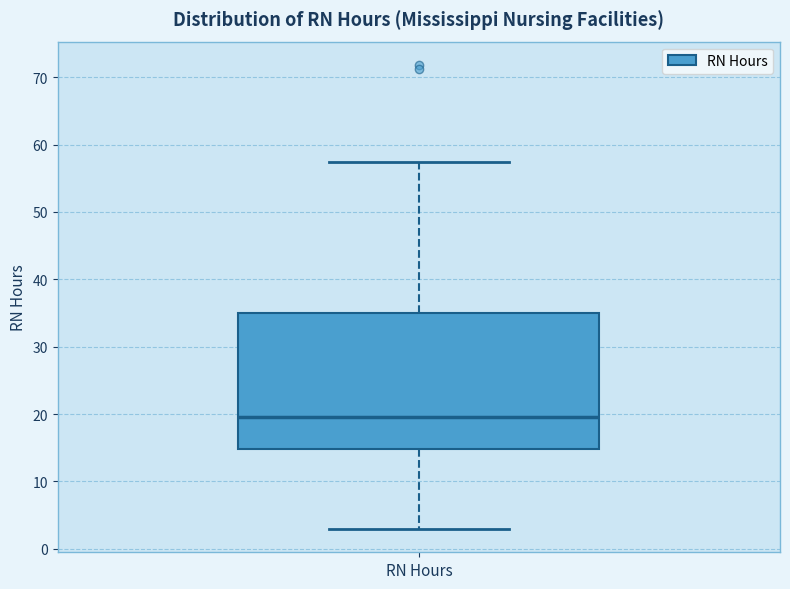

Transcribe this box plot: give where the median line is, the range the box spans, and where the two whiskers end, as read against the y-axis. The values are not printed on the chart, so give them approximately, as read against the axis.

median 20, box 15 to 35, whiskers 3 to 57